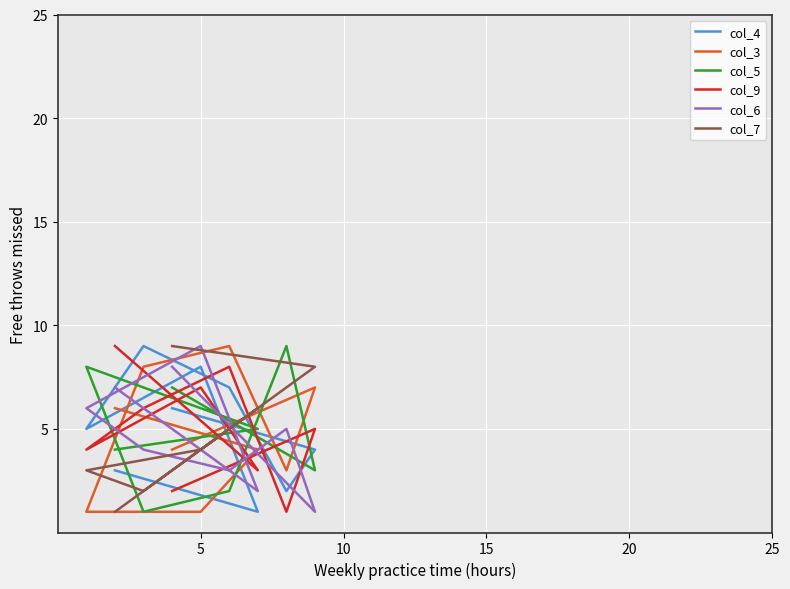

Which series has the largest total across all categories?

col_4